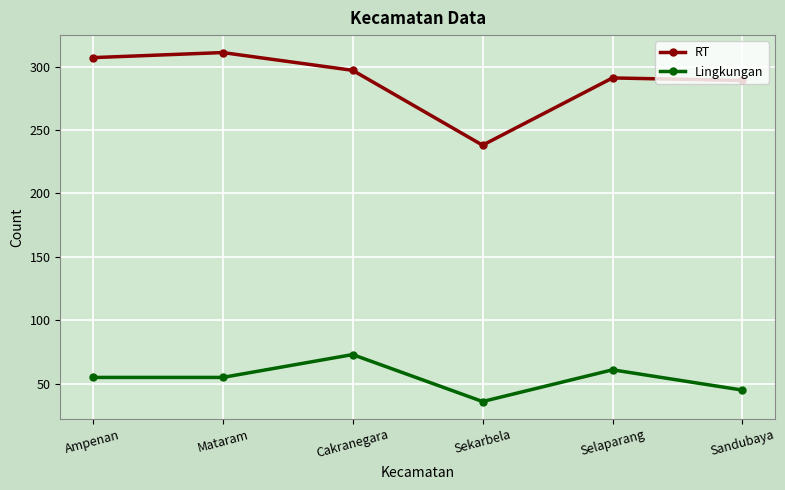

List the series in order of their peak value, highest first.

RT, Lingkungan